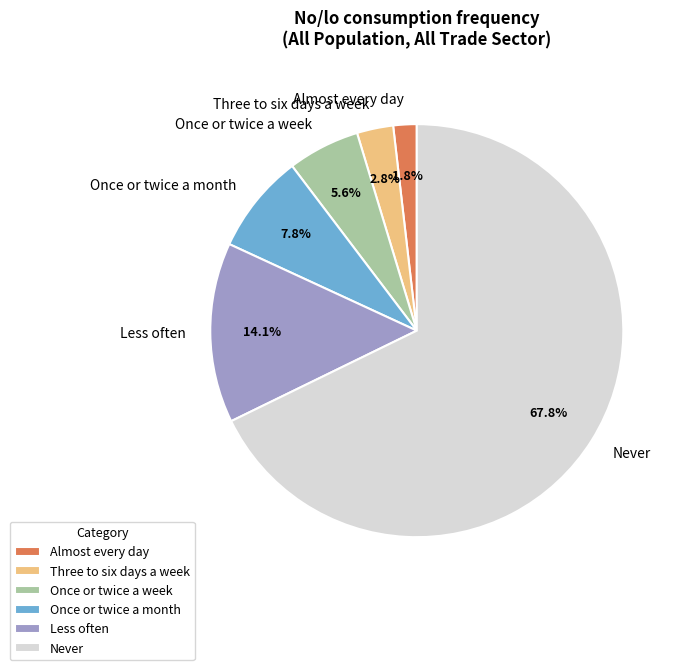

How many slices are in this pie chart?

6